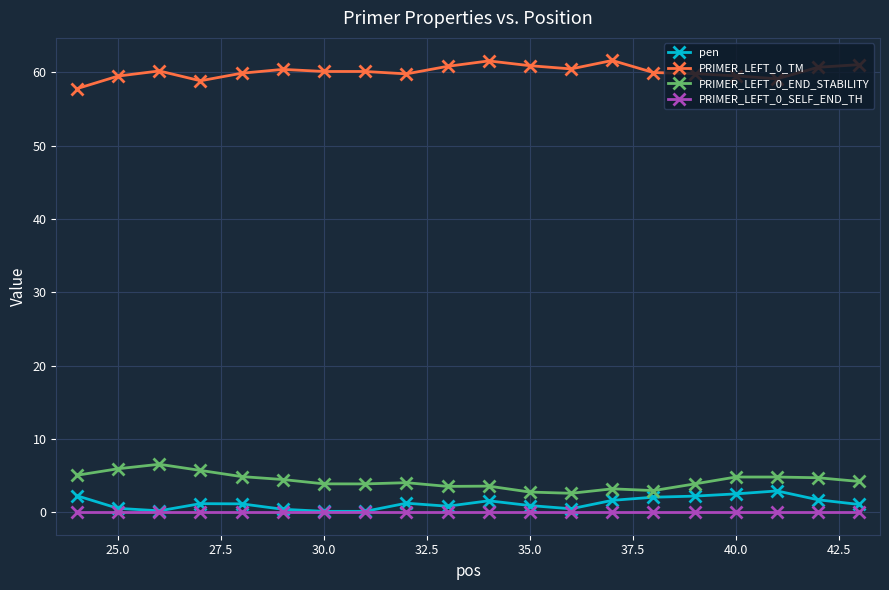

What is the value of the pen point at the 14th from the left?

1.6